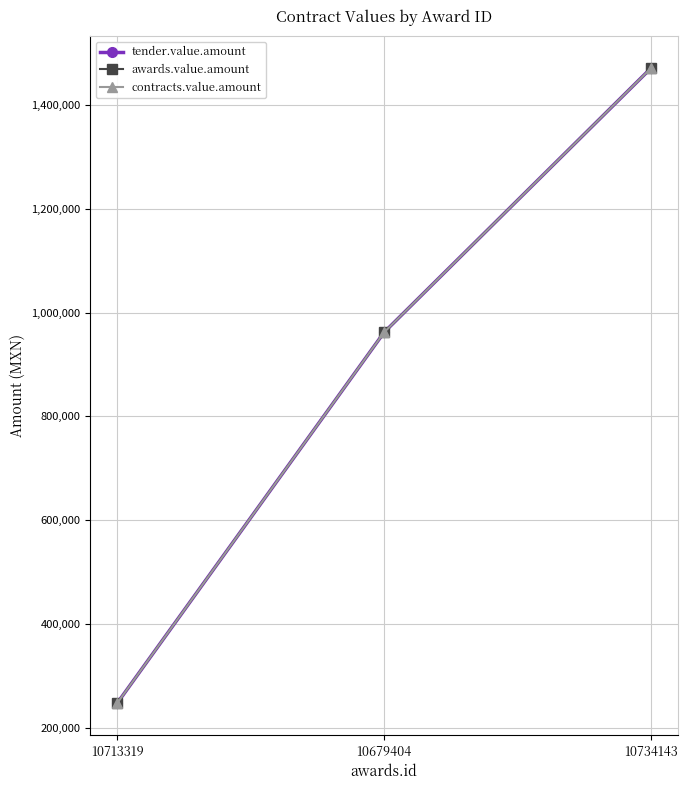

Does the chart display data point markers on the line(s)?

Yes